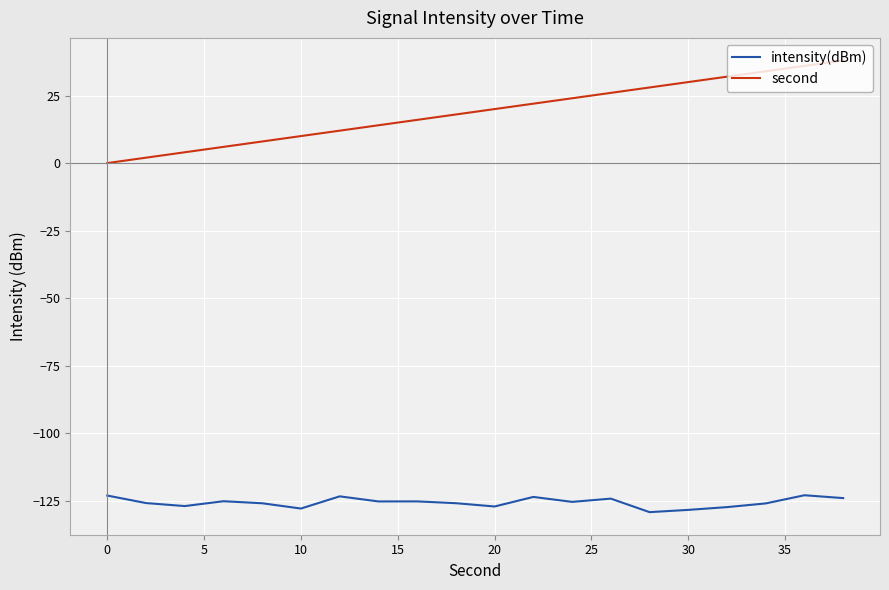

Is this an area chart (filled region under the line)?

No